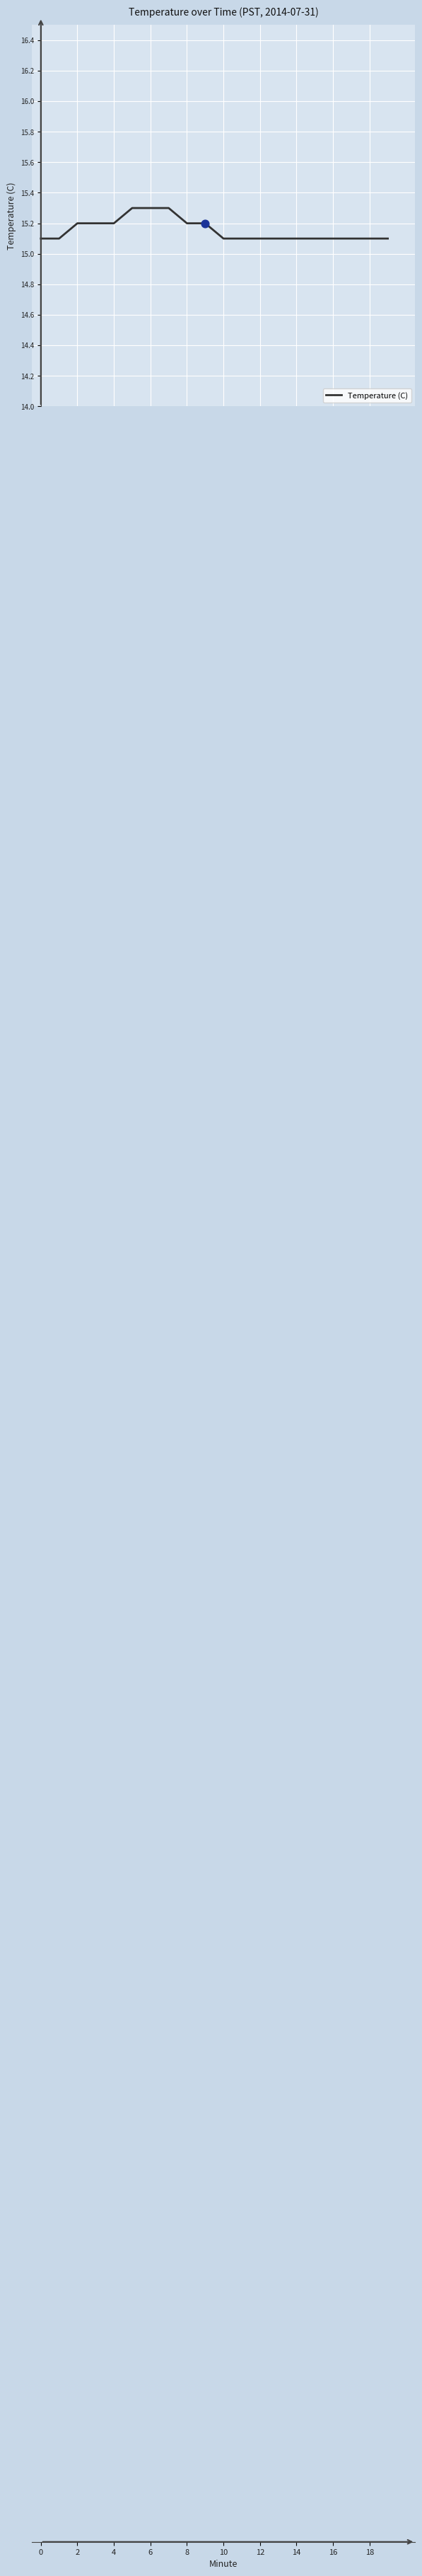

What is the minimum value shown in the chart?

15.1